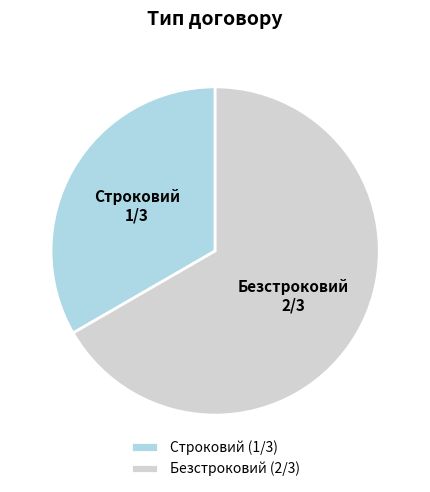

Combined, do Безстроковий and Строковий account for over 50%?

Yes